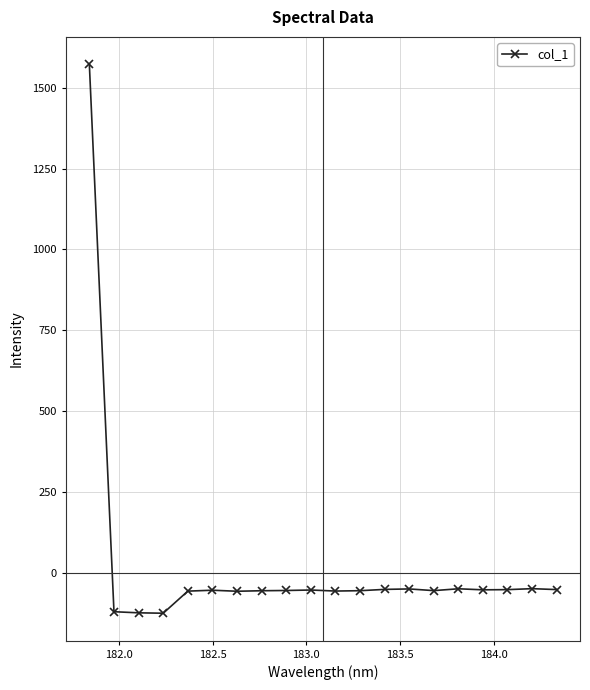

What is the maximum value shown in the chart?

1571.9